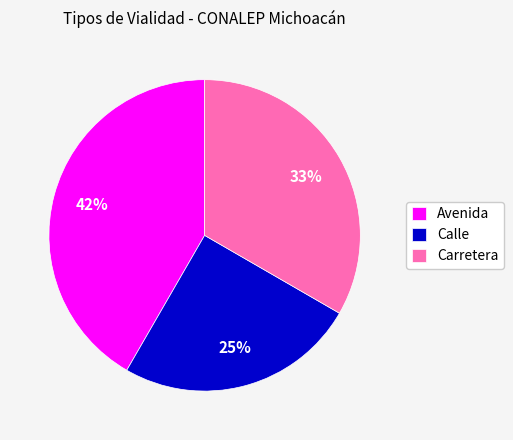

What is the largest slice in the pie chart?

Avenida